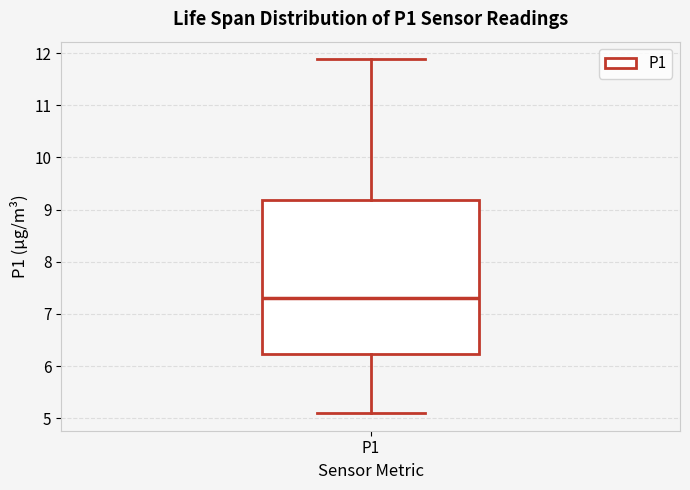

Read this box plot against the y-axis: the position of the median line, the range covered by the box, and the ends of both whiskers. The values are not printed on the chart, so give them approximately, as read against the axis.

median 7.3, box 6.2 to 9.2, whiskers 5.1 to 11.9